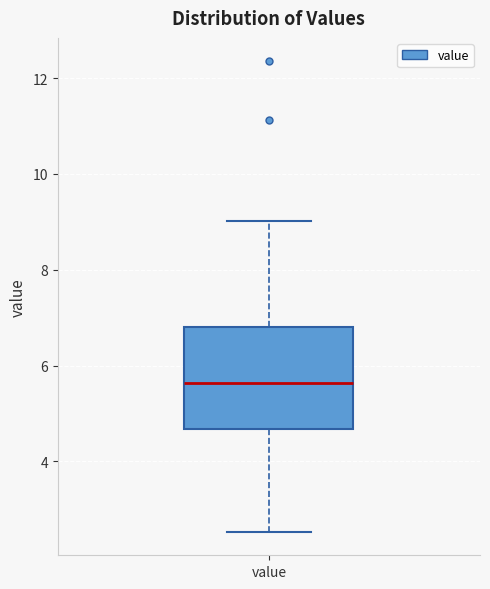

Transcribe this box plot: give where the median line is, the range the box spans, and where the two whiskers end, as read against the y-axis. The values are not printed on the chart, so give them approximately, as read against the axis.

median 5.6, box 4.6 to 6.8, whiskers 2.6 to 9.0